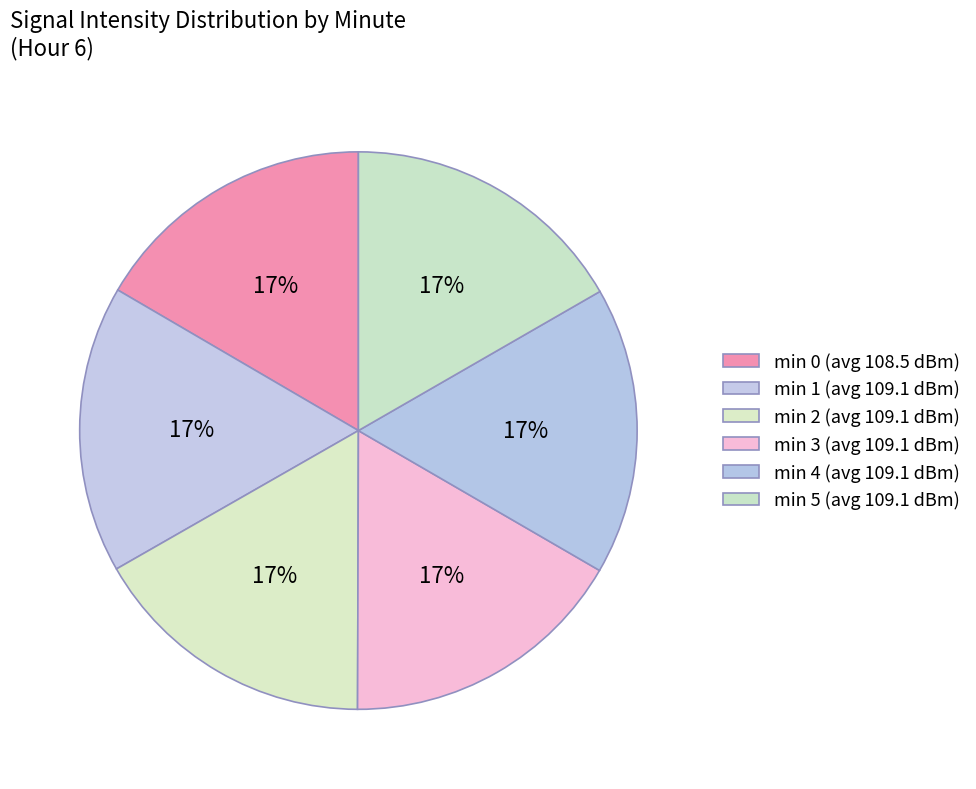

How many segments does this pie chart have?

6